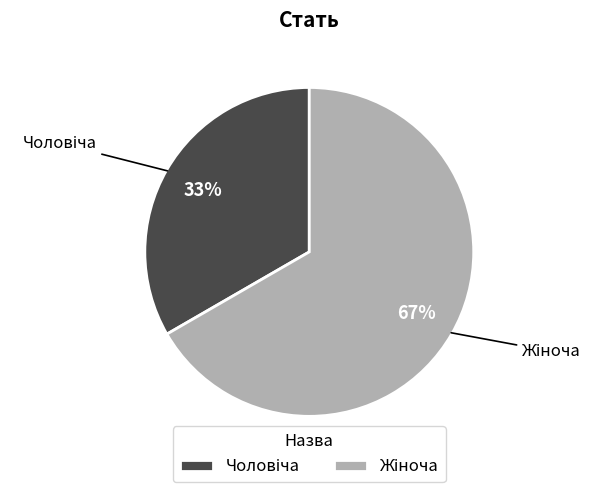

How many slices are in this pie chart?

2